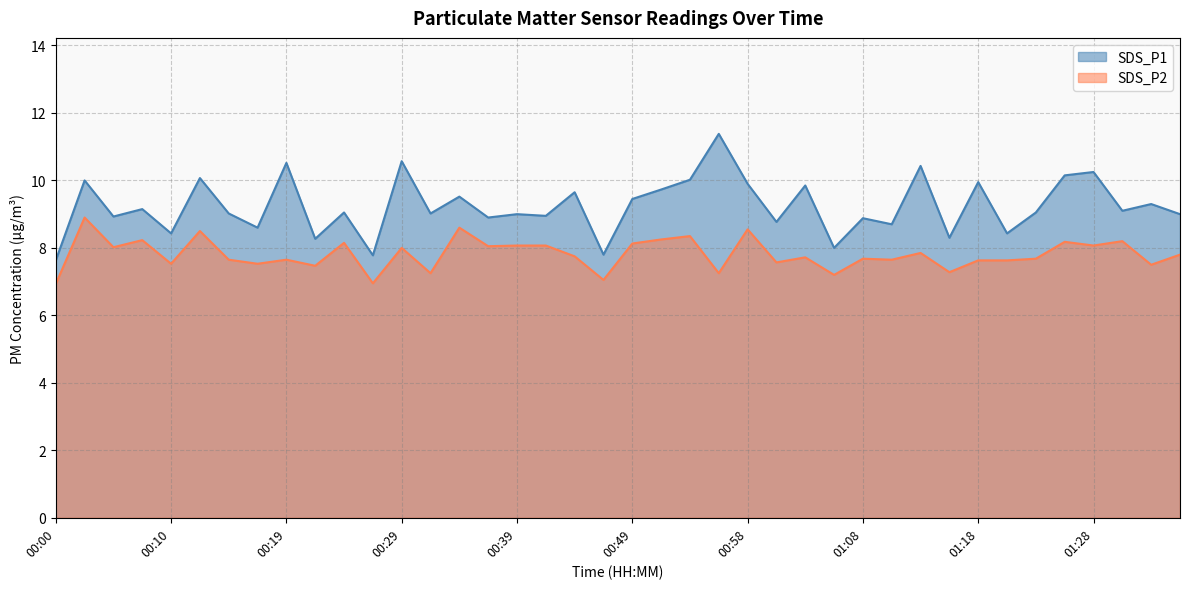

Reading left to right, list all the values displayed in this chart.

SDS_P1: 00:00=7.6	00:02=10.0	00:05=8.9	00:07=9.2	00:10=8.4	00:12=10.1	00:14=9.0	00:17=8.6	00:19=10.5	00:22=8.3	00:24=9.1	00:27=7.8	00:29=10.6	00:32=9.0	00:34=9.5	00:36=8.9	00:39=9.0	00:41=8.9	00:44=9.7	00:46=7.8	00:49=9.4	00:51=9.7	00:53=10.0	00:56=11.4	00:58=9.9	01:01=8.8	01:03=9.8	01:06=8.0	01:08=8.9	01:11=8.7	01:13=10.4	01:15=8.3	01:18=9.9	01:20=8.4	01:23=9.1	01:25=10.2	01:28=10.2	01:30=9.1	01:33=9.3	01:35=9.0
SDS_P2: 00:00=6.9	00:02=8.9	00:05=8.0	00:07=8.2	00:10=7.5	00:12=8.5	00:14=7.7	00:17=7.5	00:19=7.7	00:22=7.5	00:24=8.2	00:27=7.0	00:29=8.0	00:32=7.2	00:34=8.6	00:36=8.1	00:39=8.1	00:41=8.1	00:44=7.8	00:46=7.0	00:49=8.1	00:51=8.2	00:53=8.3	00:56=7.2	00:58=8.6	01:01=7.6	01:03=7.7	01:06=7.2	01:08=7.7	01:11=7.7	01:13=7.8	01:15=7.3	01:18=7.6	01:20=7.6	01:23=7.7	01:25=8.2	01:28=8.1	01:30=8.2	01:33=7.5	01:35=7.8